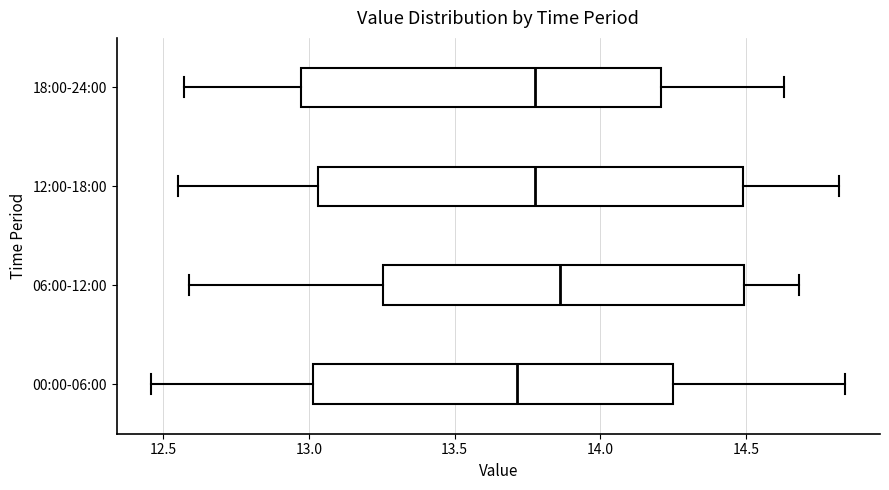

Reading bottom to top, transcribe this box plot: for each box, give where its median line is, the range the box spans, and where its two whiskers end, as read against the x-axis. The values are not printed on the chart, so give them approximately, as read against the axis.

00:00-06:00: median 13.70, box 13.00 to 14.25, whiskers 12.45 to 14.85
06:00-12:00: median 13.85, box 13.25 to 14.50, whiskers 12.60 to 14.70
12:00-18:00: median 13.80, box 13.05 to 14.50, whiskers 12.55 to 14.80
18:00-24:00: median 13.80, box 12.95 to 14.20, whiskers 12.55 to 14.65